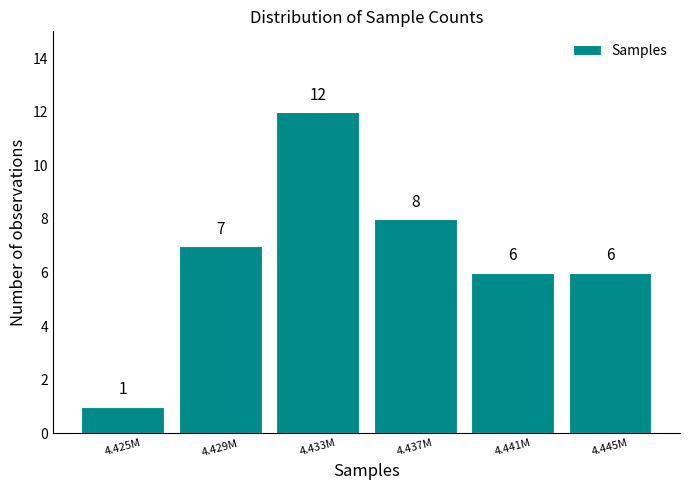

Reading left to right, list all the values displayed in this chart.

1	7	12	8	6	6